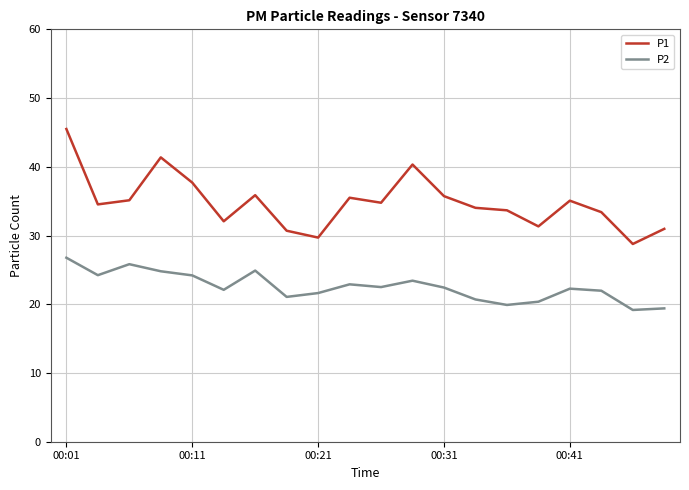

True or false: P2 and P1 intersect in this chart.

False